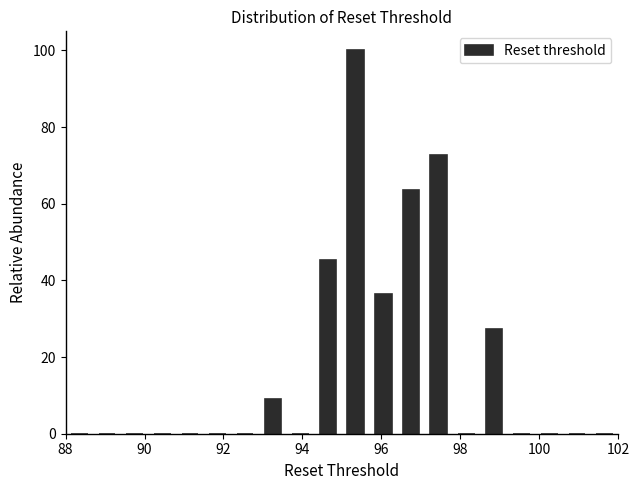

Read against the x-axis, roughly where is the centre of the tallest bar?

95.4